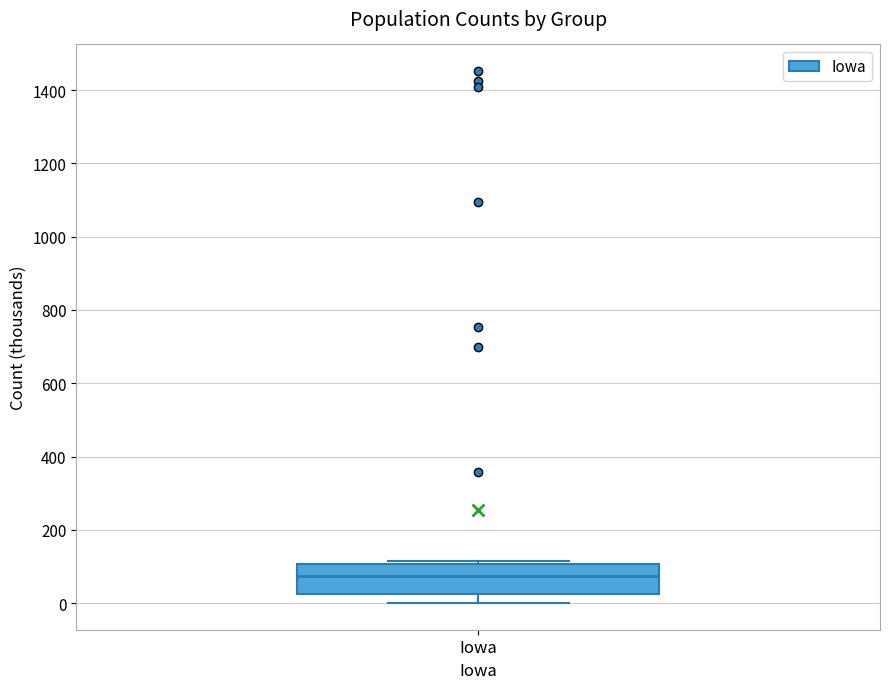

Read this box plot against the y-axis: the position of the median line, the range covered by the box, and the ends of both whiskers. The values are not printed on the chart, so give them approximately, as read against the axis.

median 80, box 20 to 100, whiskers 0 to 120